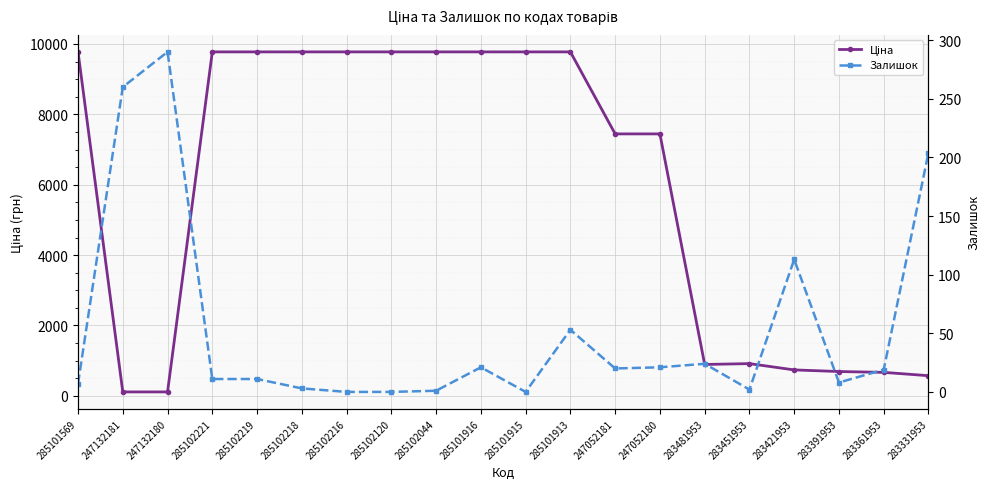

Reading right to left, what are all the values shown in this chart?

Ціна: 283331953=572.7	283361953=667.4	283391953=691.0	283421953=737.2	283451953=915.8	283481953=892.2	247052180=7444.6	247052181=7444.6	285101913=9775.5	285101915=9775.5	285101916=9775.5	285102044=9775.5	285102120=9775.5	285102216=9775.5	285102218=9775.5	285102219=9775.5	285102221=9775.5	247132180=111.8	247132181=111.8	285101569=9775.5
Залишок: 283331953=204.0	283361953=19.0	283391953=8.0	283421953=113.0	283451953=2.0	283481953=24.0	247052180=21.0	247052181=20.0	285101913=53.0	285101915=0.0	285101916=21.0	285102044=1.0	285102120=0.0	285102216=0.0	285102218=3.0	285102219=11.0	285102221=11.0	247132180=290.0	247132181=260.0	285101569=7.0